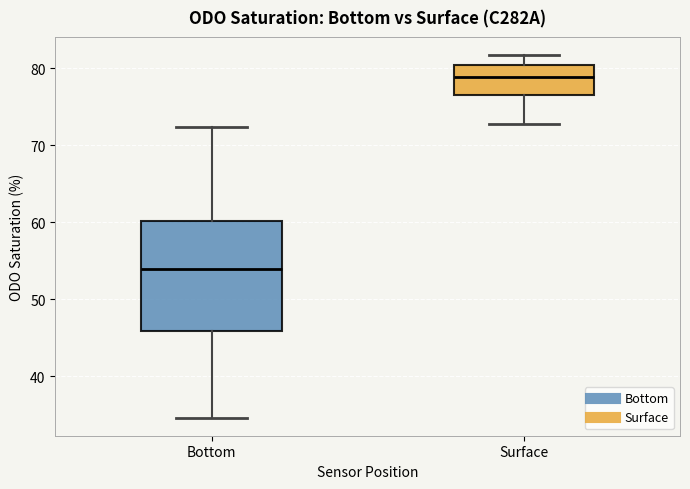

Which box is the tallest, from its lower edge to its upper edge?

Bottom